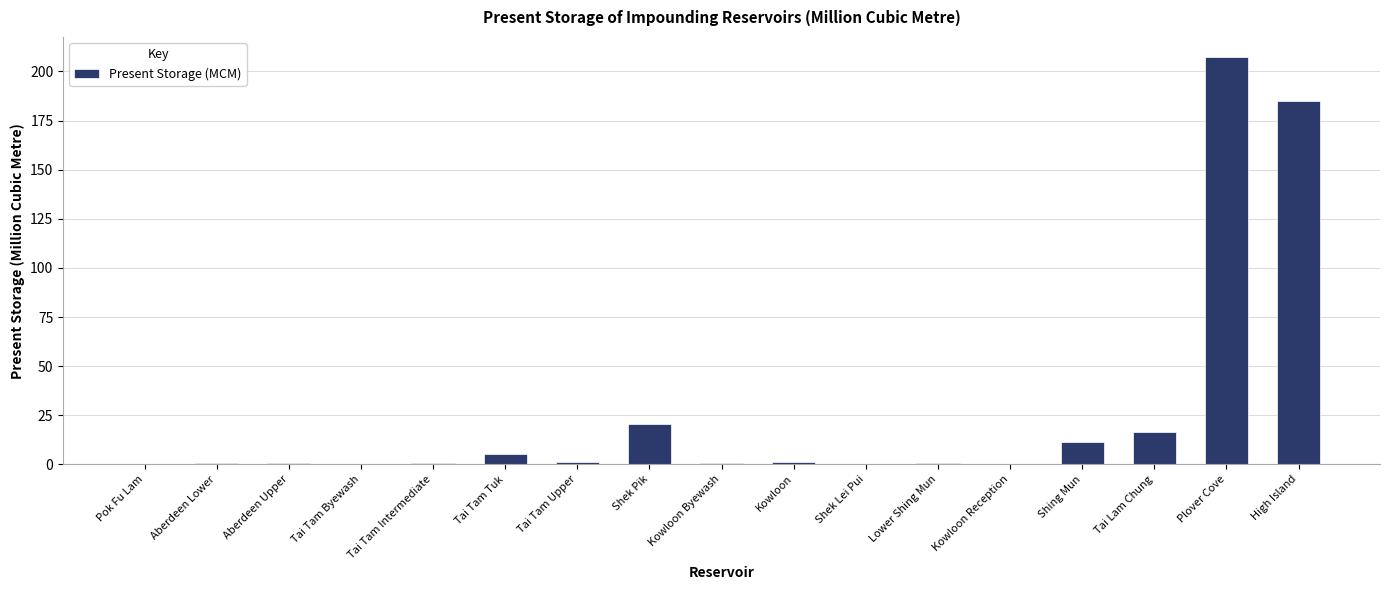

Read the value at Shek Pik.

20.6